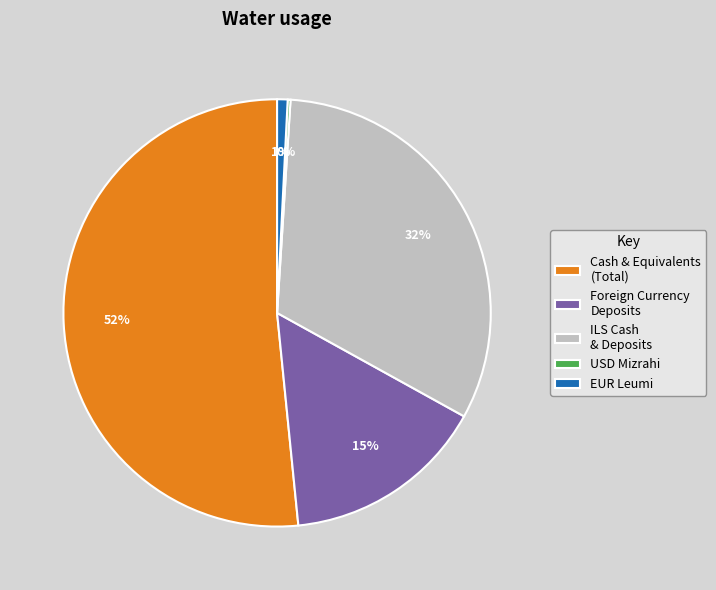

Which slice is the largest?

Cash & Equivalents (Total)